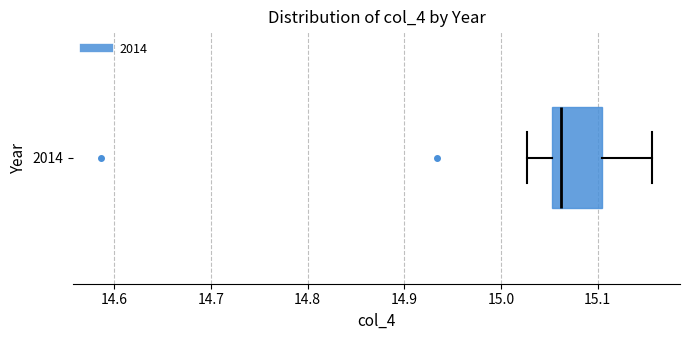

Read this box plot against the x-axis: the position of the median line, the range covered by the box, and the ends of both whiskers. The values are not printed on the chart, so give them approximately, as read against the axis.

median 15.06, box 15.05 to 15.10, whiskers 15.03 to 15.16